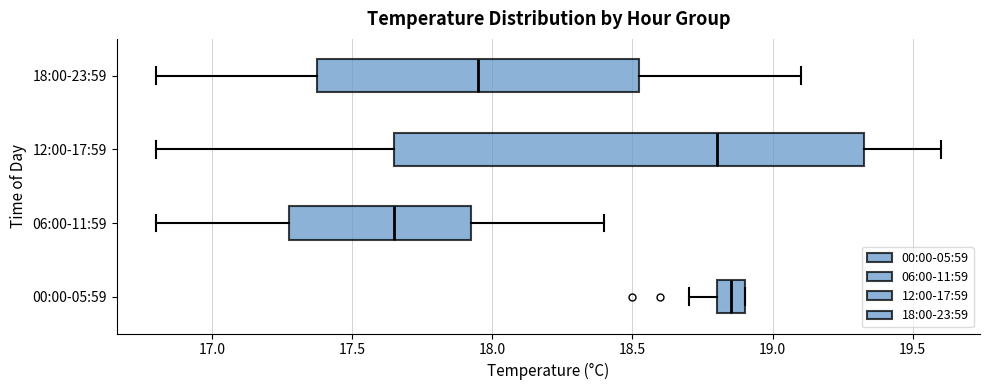

Where does the median line of the box for 18:00-23:59 sit on the x-axis? The values are not printed on the chart, so give them approximately, as read against the axis.

17.95